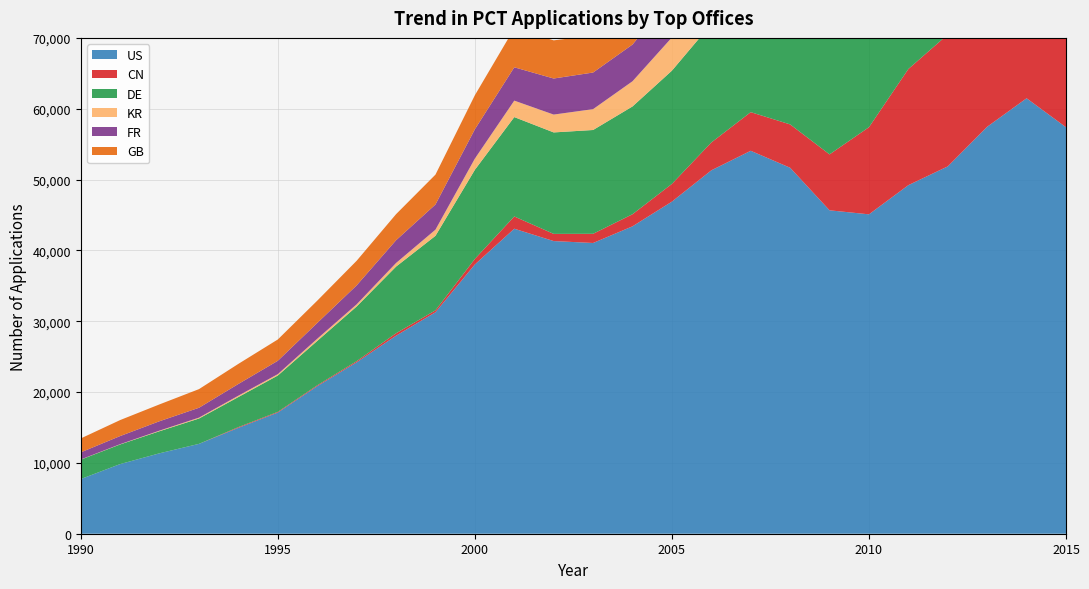

Reading right to left, transcribe all the data shown in this chart.

US: 2015=57385	2014=61477	2013=57455	2012=51860	2011=49210	2010=45090	2009=45658	2008=51668	2007=54062	2006=51303	2005=46884	2004=43398	2003=41046	2002=41316	2001=43060	2000=38015	1999=31263	1998=27958	1997=24198	1996=20829	1995=17103	1994=14949	1993=12686	1992=11358	1991=9834	1990=7719
CN: 2015=29846	2014=25548	2013=21515	2012=18620	2011=16398	2010=12300	2009=7896	2008=6119	2007=5455	2006=3930	2005=2503	2004=1707	2003=1297	2002=1015	2001=1730	2000=781	1999=276	1998=345	1997=166	1996=123	1995=103	1994=106	1993=1	1992=0	1991=1	1990=0
DE: 2015=18072	2014=17983	2013=17920	2012=18750	2011=18846	2010=17559	2009=16793	2008=18857	2007=17825	2006=16733	2005=15987	2004=15217	2003=14653	2002=14323	2001=14029	2000=12581	1999=10516	1998=9407	1997=7714	1996=6265	1995=5129	1994=4244	1993=3576	1992=3118	1991=2772	1990=2741
KR: 2015=14626	2014=13117	2013=12381	2012=11787	2011=10357	2010=9604	2009=8040	2008=7902	2007=7064	2006=5946	2005=4689	2004=3555	2003=2946	2002=2520	2001=2324	2000=1582	1999=870	1998=510	1997=305	1996=306	1995=196	1994=192	1993=128	1992=84	1991=37	1990=24
FR: 2015=8476	2014=8260	2013=7905	2012=7802	2011=7406	2010=7231	2009=7217	2008=7076	2007=6566	2006=6263	2005=5747	2004=5183	2003=5169	2002=5091	2001=4706	2000=4137	1999=3553	1998=3210	1997=2676	1996=2228	1995=1885	1994=1654	1993=1392	1992=1326	1991=1146	1990=1002
GB: 2015=5313	2014=5269	2013=4847	2012=4917	2011=4875	2010=4892	2009=5039	2008=5479	2007=5540	2006=5096	2005=5094	2004=5035	2003=5210	2002=5388	2001=5498	2000=4808	1999=4218	1998=3681	1997=3474	1996=3148	1995=3008	1994=2837	1993=2632	1992=2378	1991=2258	1990=1966